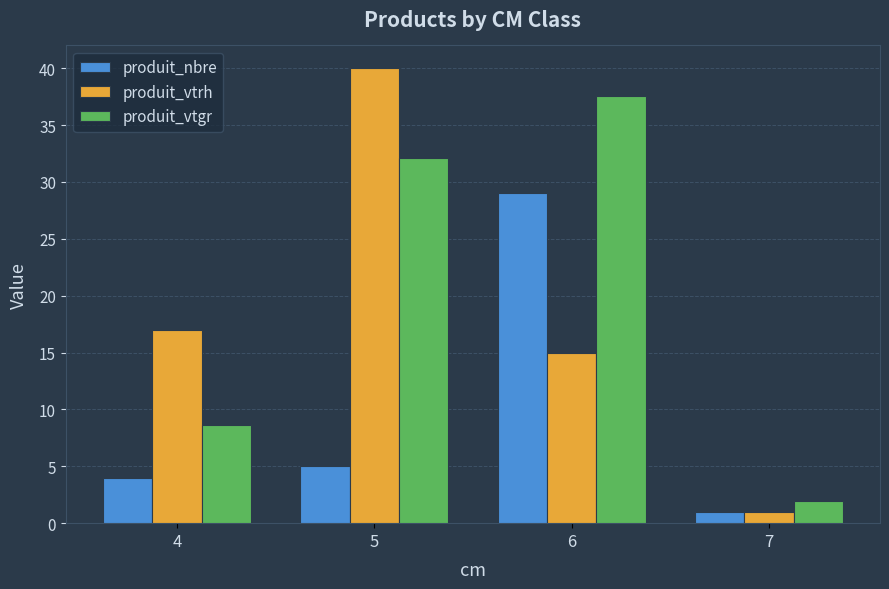

How many groups of bars are there?

4